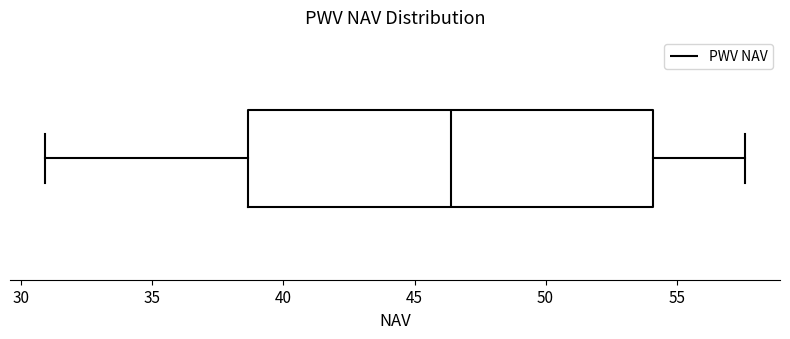

Read this box plot against the x-axis: the position of the median line, the range covered by the box, and the ends of both whiskers. The values are not printed on the chart, so give them approximately, as read against the axis.

median 46.5, box 38.5 to 54.0, whiskers 31.0 to 57.5